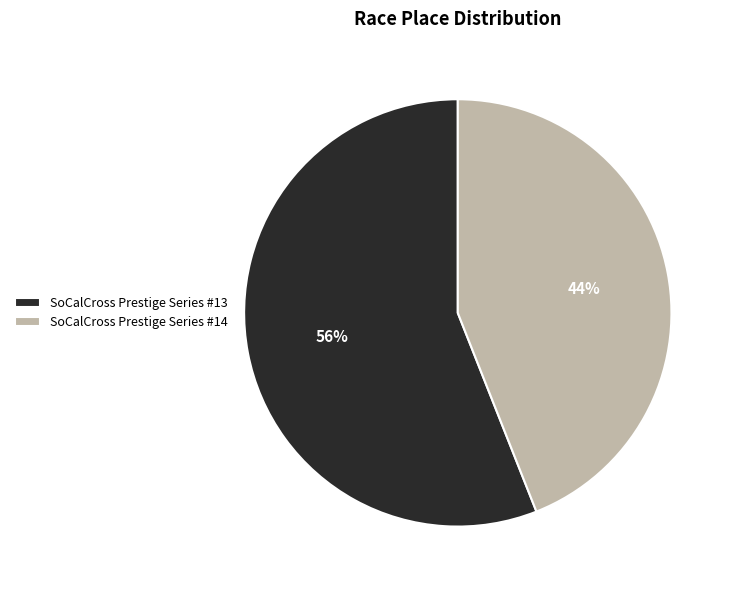

Combined, do SoCalCross Prestige Series #13 and SoCalCross Prestige Series #14 account for over 50%?

Yes